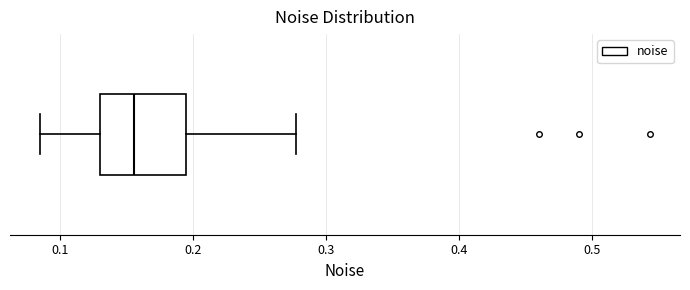

Read this box plot against the x-axis: the position of the median line, the range covered by the box, and the ends of both whiskers. The values are not printed on the chart, so give them approximately, as read against the axis.

median 0.16, box 0.13 to 0.19, whiskers 0.09 to 0.28